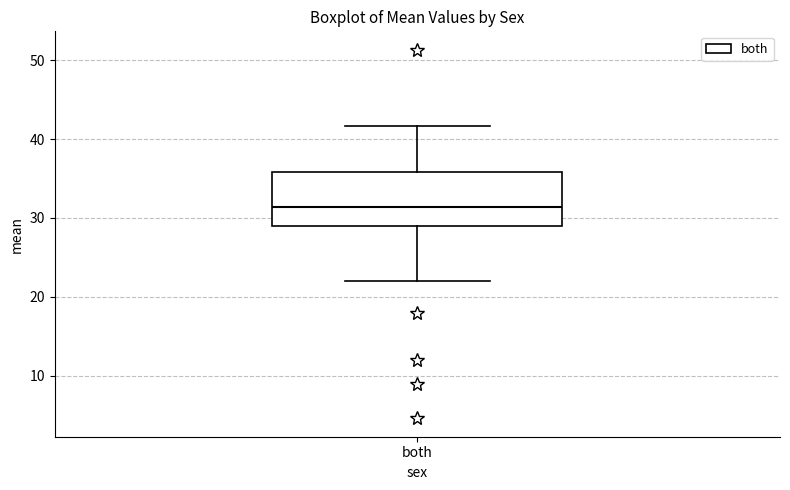

Where is the upper edge of the box for both on the y-axis? The values are not printed on the chart, so give them approximately, as read against the axis.

36